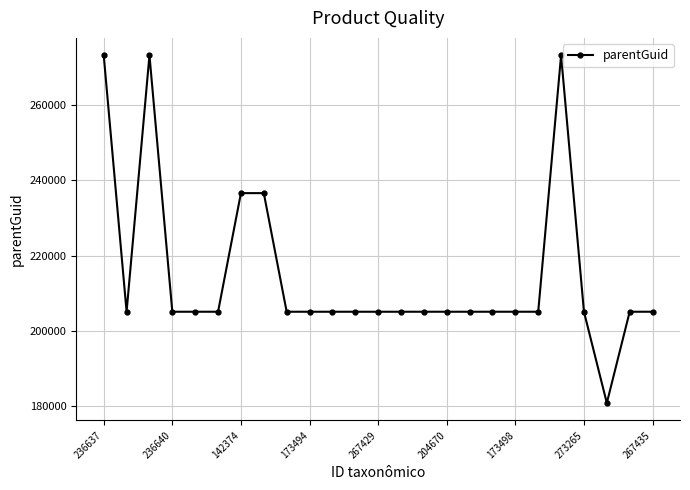

What is the greatest value displayed?

273269